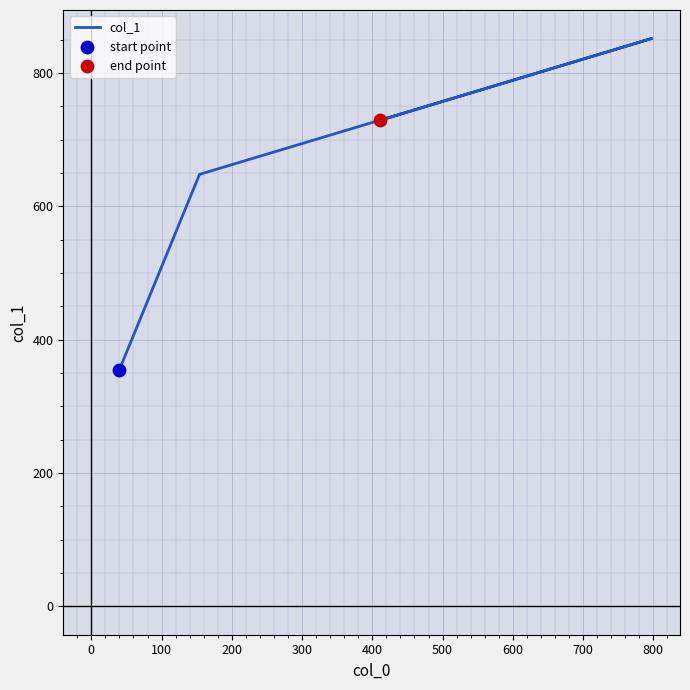

What is the change in value from 0 to 100?

+204